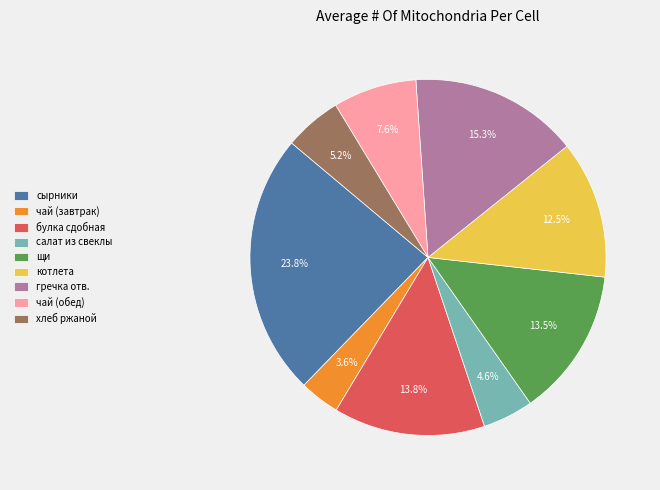

What is the smallest slice in the pie chart?

чай (завтрак)